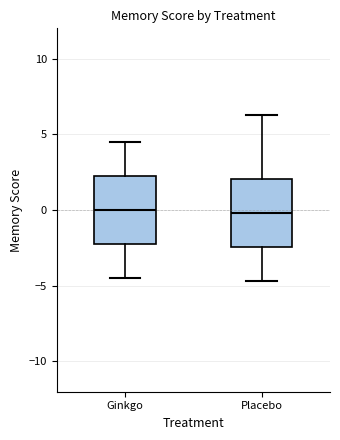

Reading left to right, read every box against the y-axis: the position of its median line, the range the box covers, and the ends of its whiskers. The values are not printed on the chart, so give them approximately, as read against the axis.

Ginkgo: median 0.0, box -2.0 to 2.5, whiskers -4.5 to 4.5
Placebo: median 0.0, box -2.5 to 2.0, whiskers -4.5 to 6.5